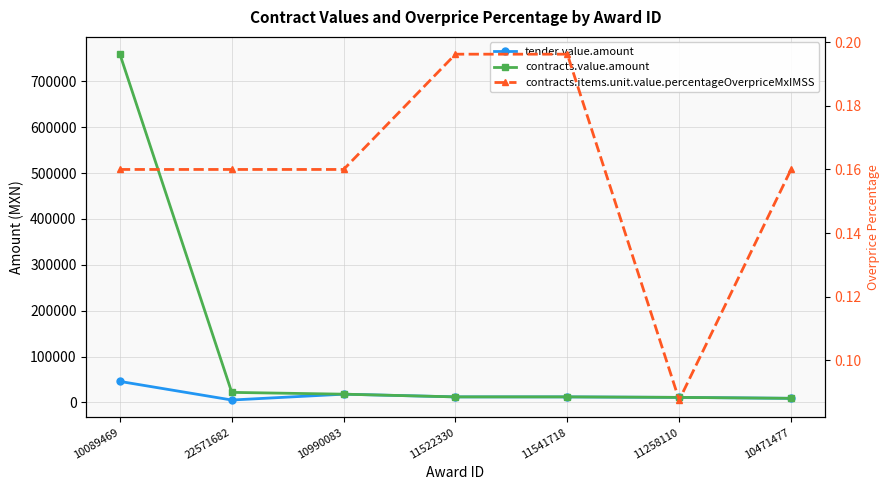

Which series has the largest range (max minus min)?

contracts.value.amount